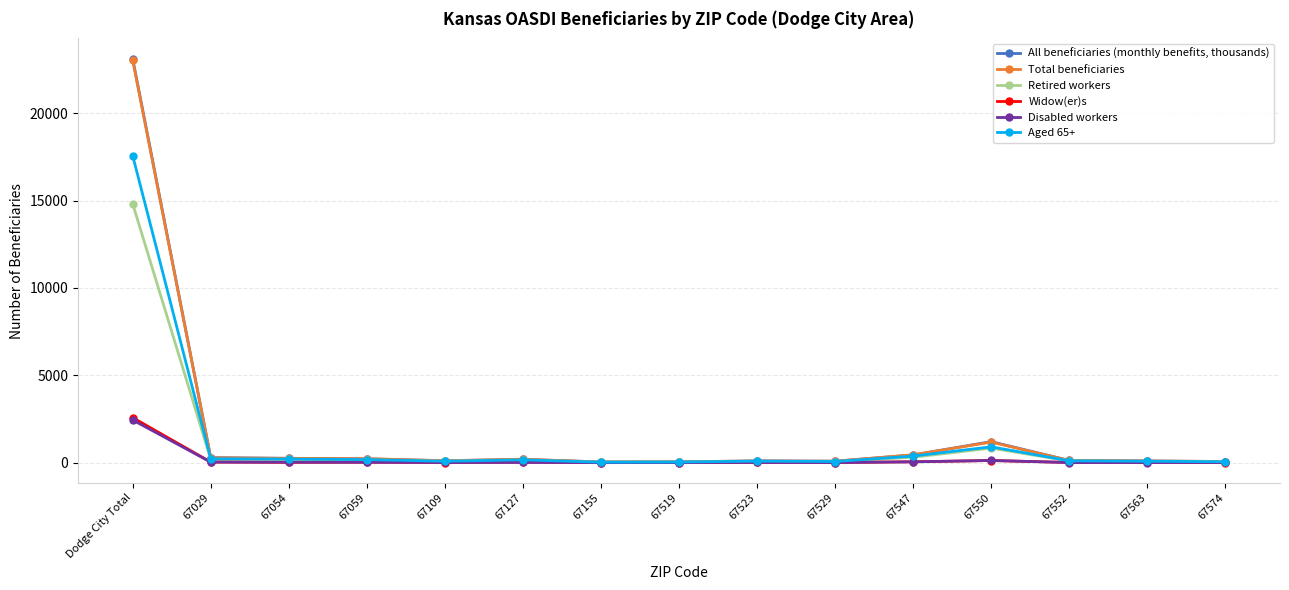

Between 67059 and 67550, which series saw the biggest shift?

All beneficiaries (monthly benefits, thousands)